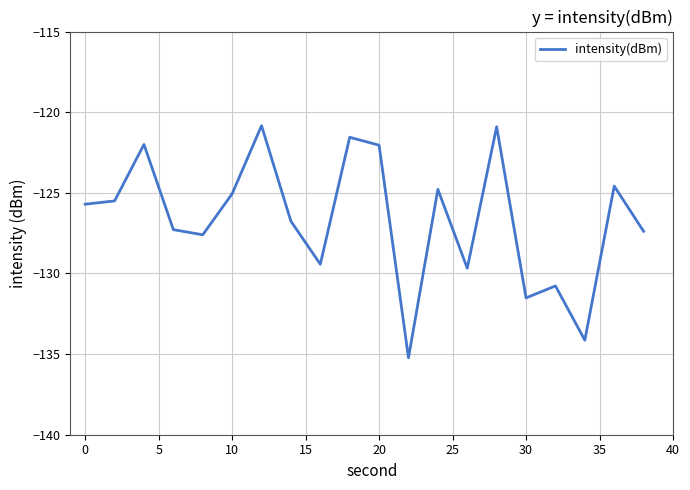

What is the maximum value shown in the chart?

-120.8